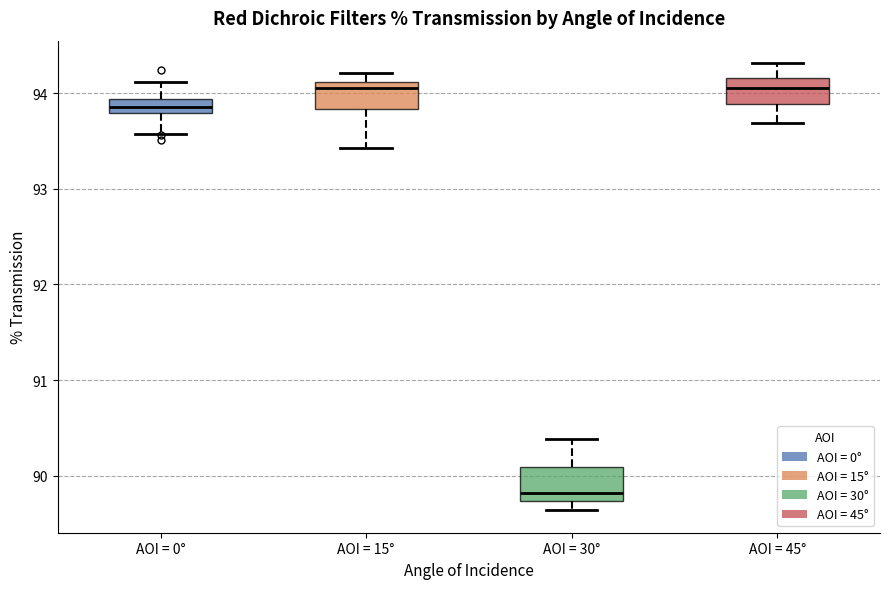

Reading left to right, transcribe this box plot: for each box, give where its median line is, the range the box spans, and where its two whiskers end, as read against the y-axis. The values are not printed on the chart, so give them approximately, as read against the axis.

AOI = 0°: median 93.9 (inside the box), box 93.8 to 93.9, whiskers 93.6 to 94.1
AOI = 15°: median 94.0, box 93.8 to 94.1, whiskers 93.4 to 94.2
AOI = 30°: median 89.8, box 89.7 to 90.1, whiskers 89.6 to 90.4
AOI = 45°: median 94.1, box 93.9 to 94.2, whiskers 93.7 to 94.3